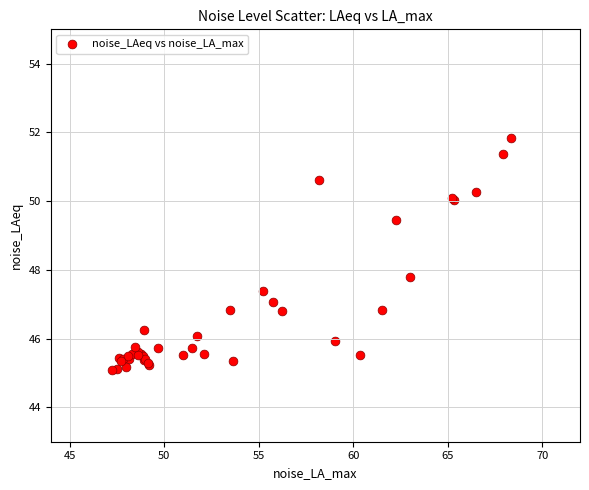

What Y value in the scatter plot is closest to 48?

47.8